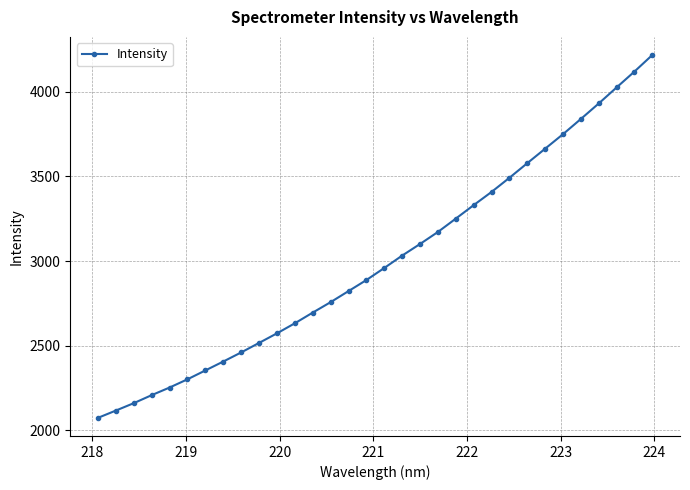

True or false: the data has more than 2 interior local peaks.

False